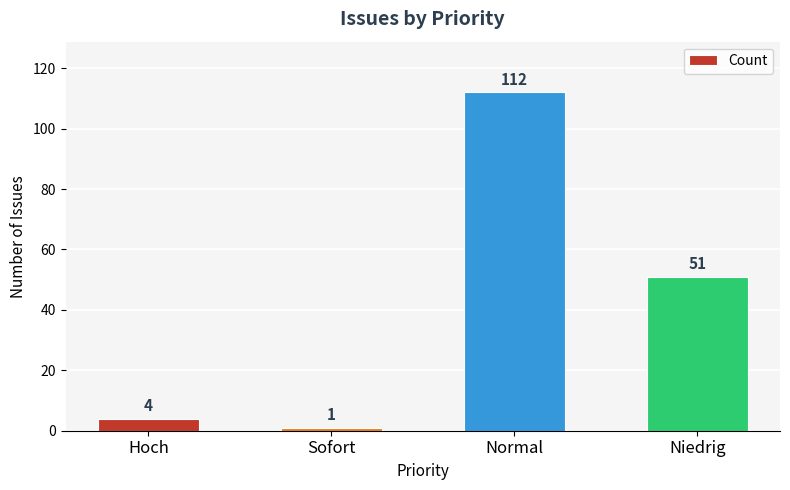

What is the maximum value shown in the chart?

112